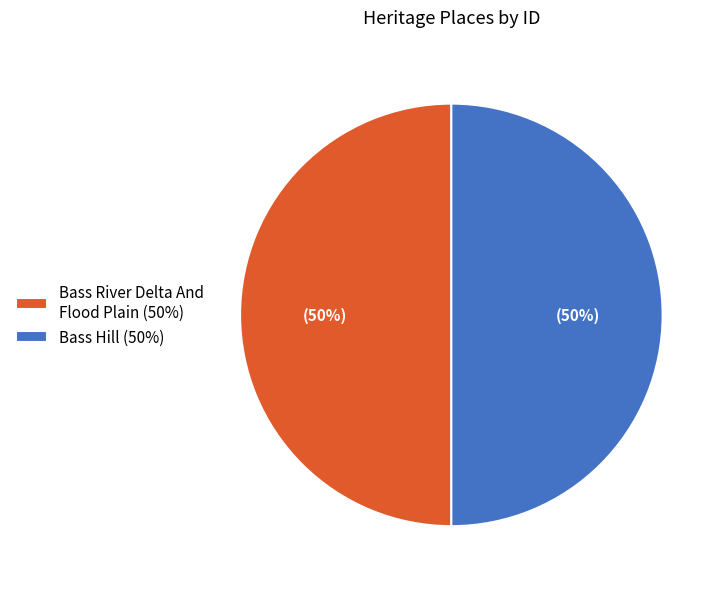

Is it true that Bass Hill (50%) is 50% of the pie?

True